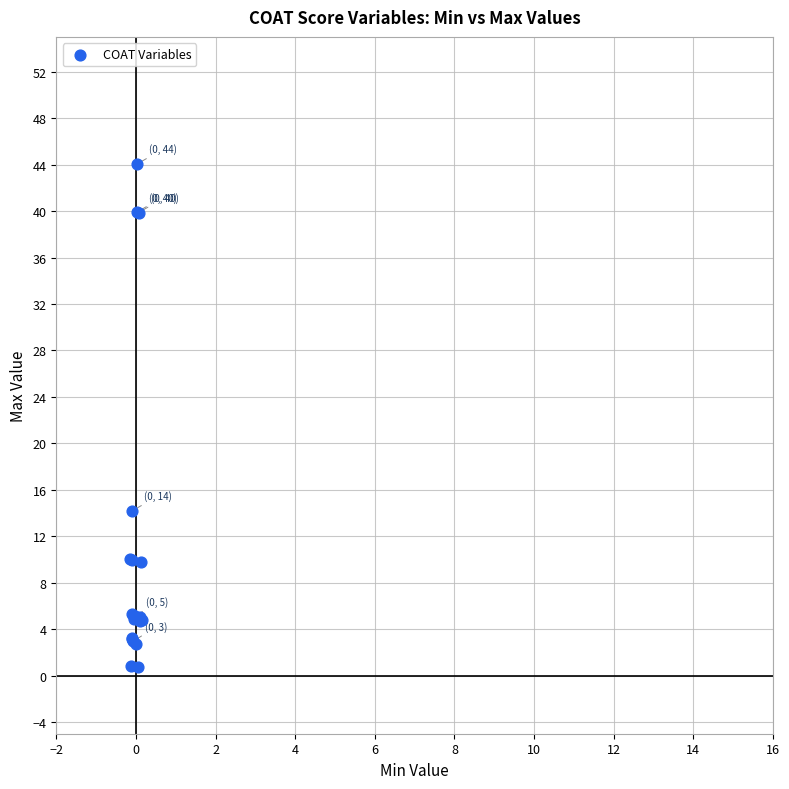

What Y value in the scatter plot is closest to 22?

14.2